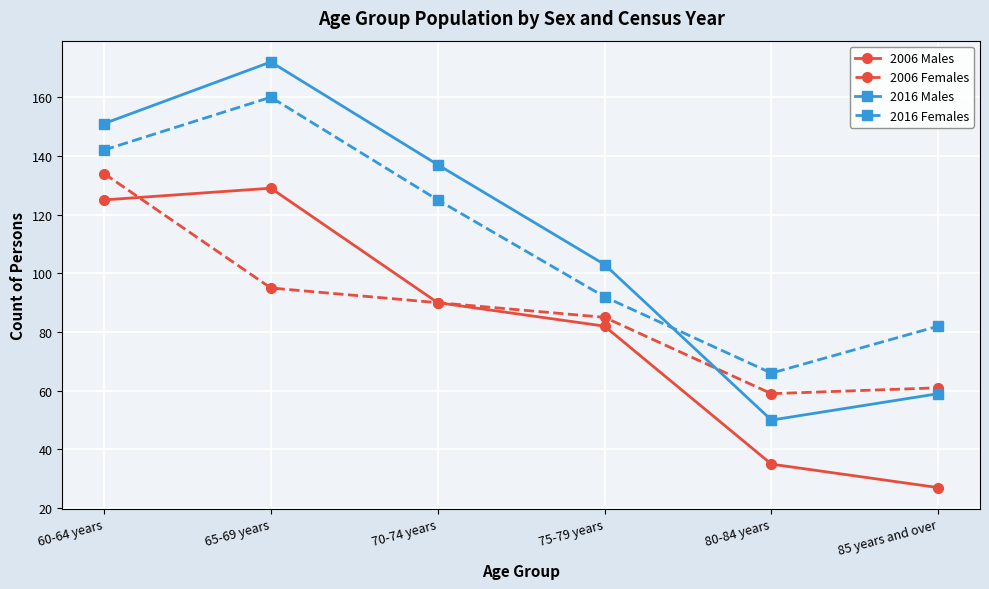

Read the 2006 Males value at 75-79 years, to the nearest 50.

100